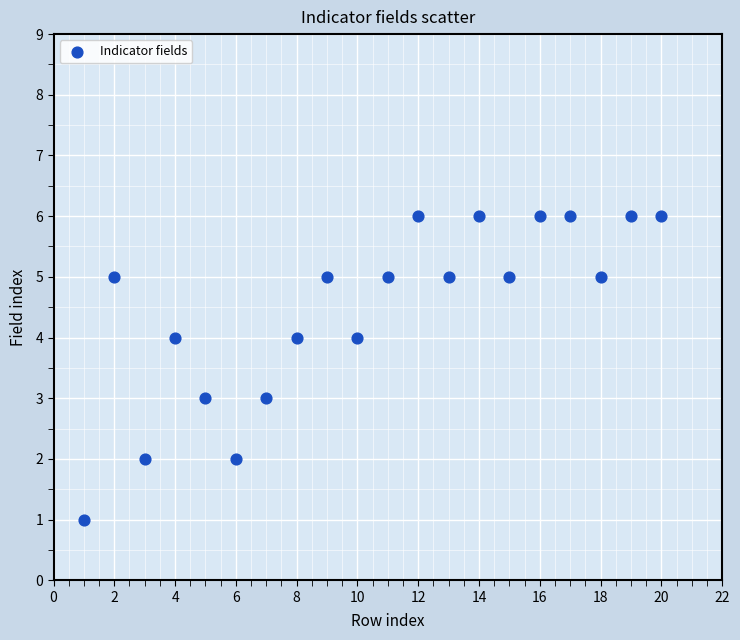

What is the range of Y values (max minus min)?

5